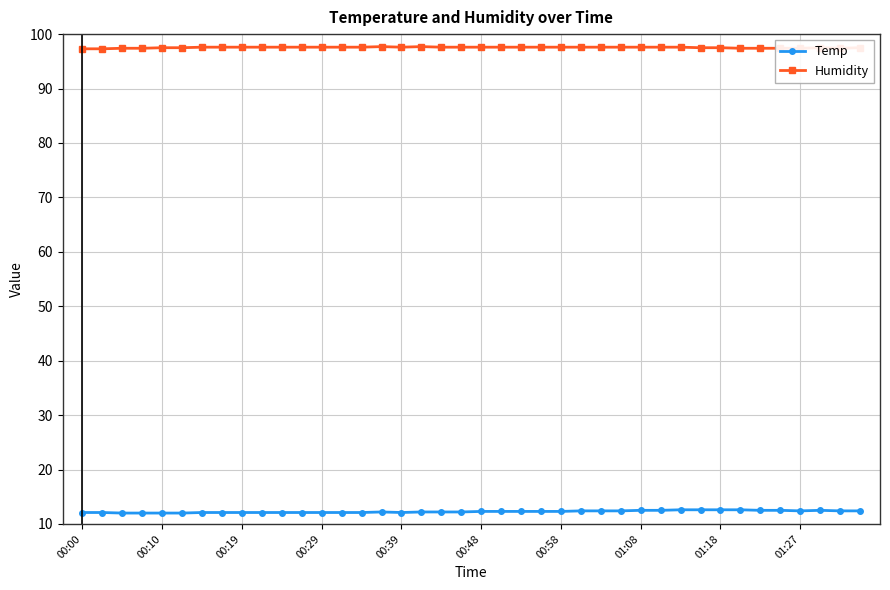

Which series has the largest total across all categories?

Humidity